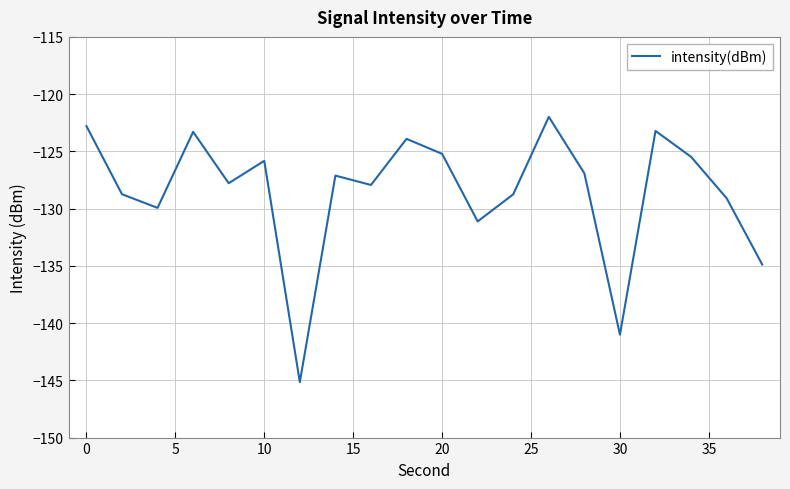

What is the greatest value displayed?

-122.0